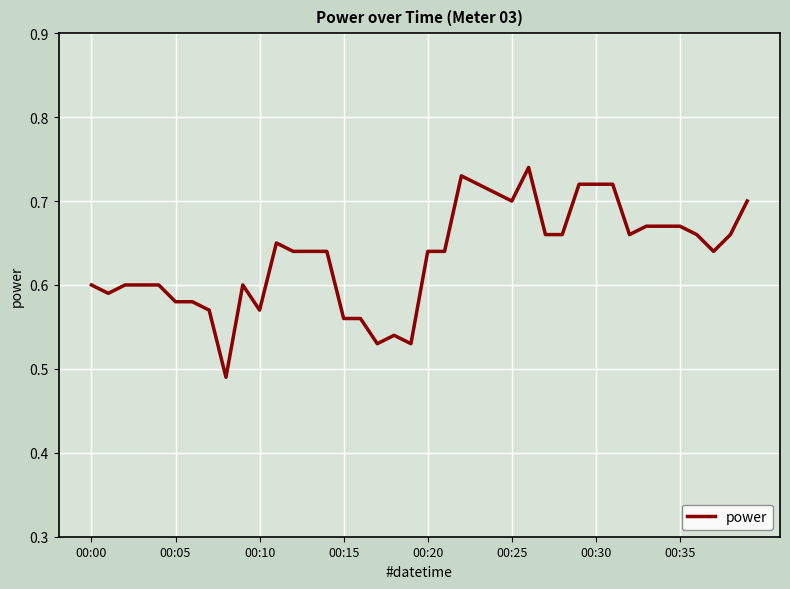

True or false: the data shows 0.6 at 00:00.

True